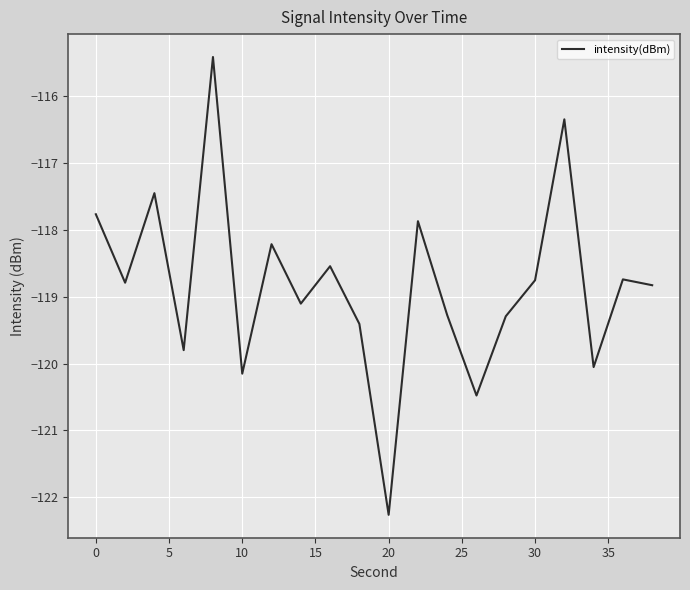

What is the smallest value displayed?

-122.3